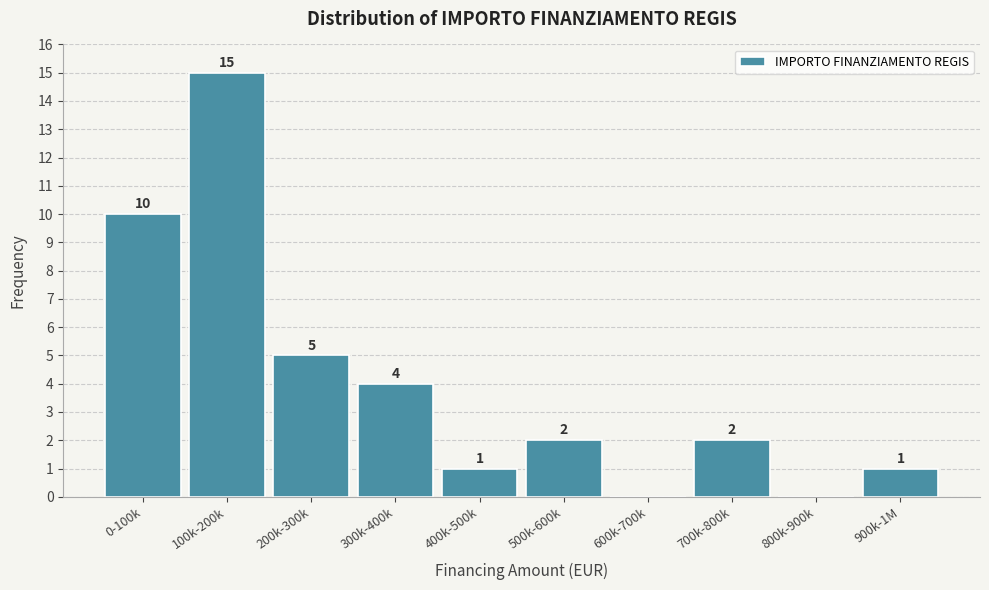

Reading left to right, extract all data points from this chart.

0-100k=10	100k-200k=15	200k-300k=5	300k-400k=4	400k-500k=1	500k-600k=2	600k-700k=0	700k-800k=2	800k-900k=0	900k-1M=1